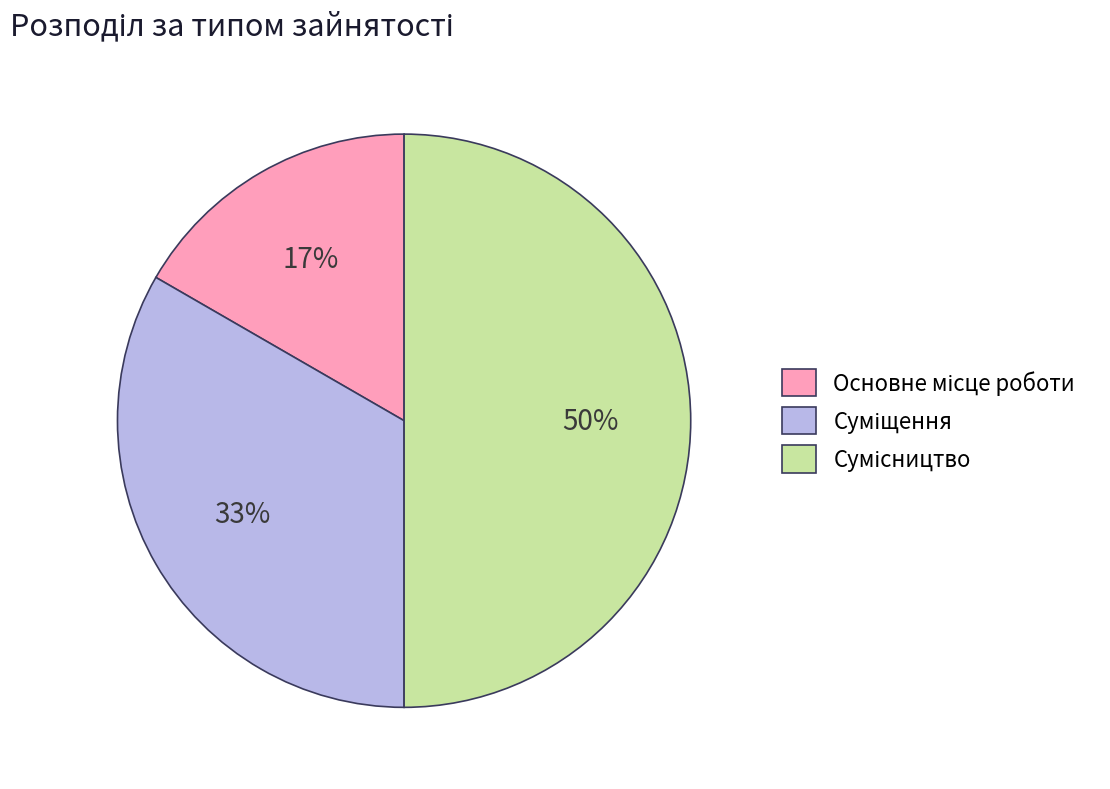

To the nearest percent, what is the average slice percentage?

33%